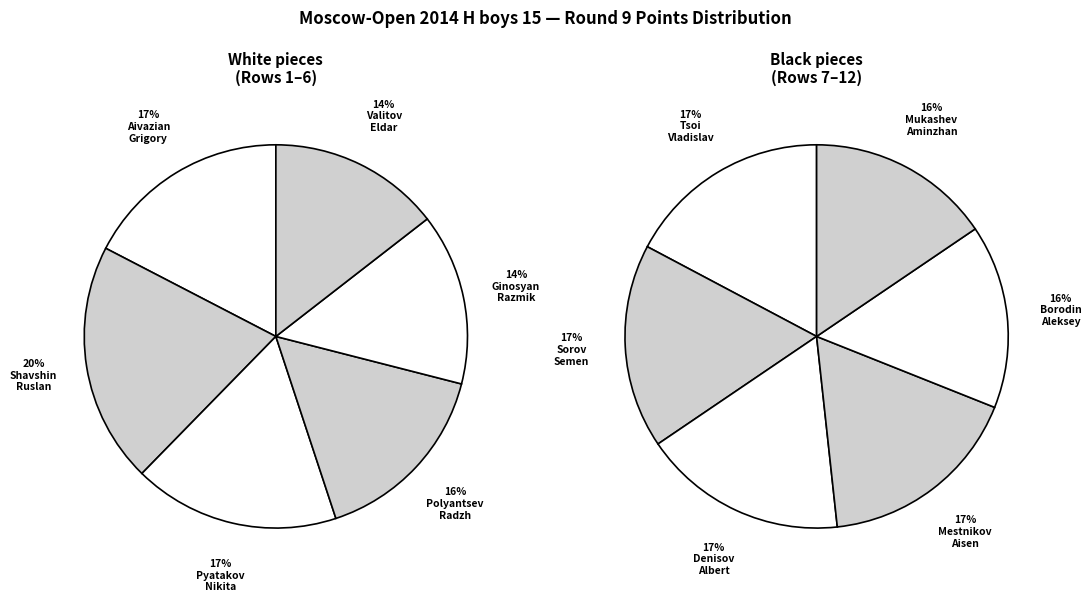

Does Ginosyan Razmik account for over 50% of the chart?

No